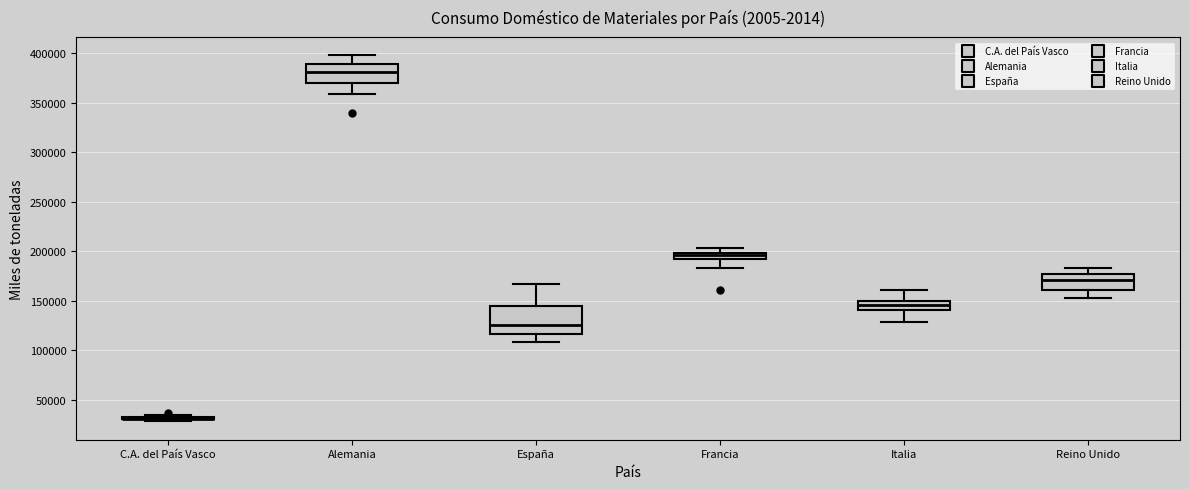

Where does the median line of the box for Francia sit on the y-axis? The values are not printed on the chart, so give them approximately, as read against the axis.

195000